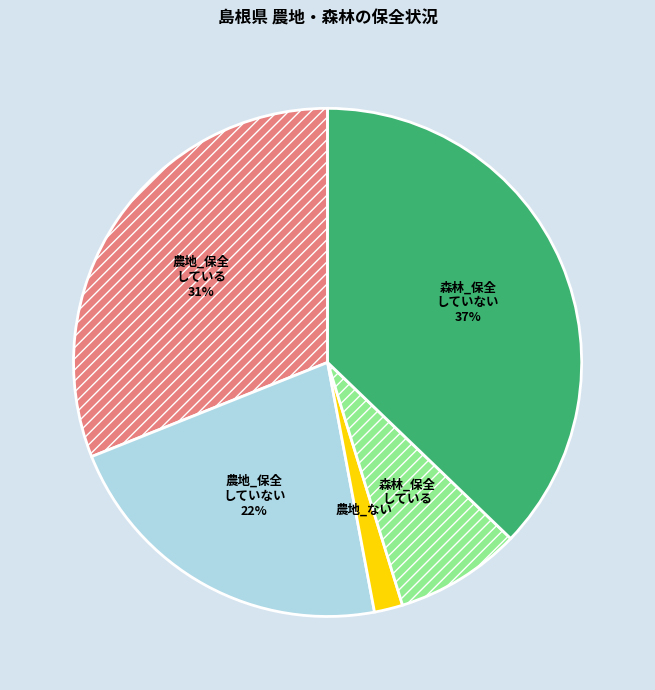

Is there any slice that represents more than half of the pie?

No